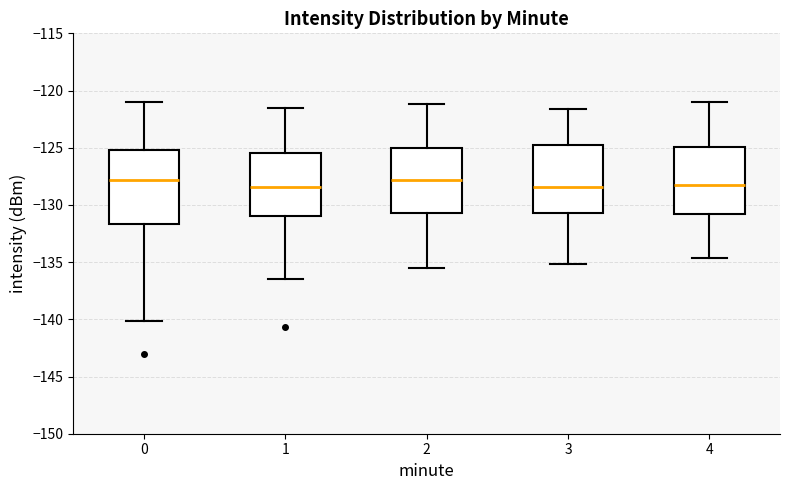

Reading left to right, transcribe this box plot: for each box, give where its median line is, the range the box spans, and where its two whiskers end, as read against the y-axis. The values are not printed on the chart, so give them approximately, as read against the axis.

0: median -128.0, box -131.5 to -125.0, whiskers -140.0 to -121.0
1: median -128.5, box -131.0 to -125.5, whiskers -136.5 to -121.5
2: median -128.0, box -130.5 to -125.0, whiskers -135.5 to -121.0
3: median -128.5, box -130.5 to -125.0, whiskers -135.0 to -121.5
4: median -128.0, box -131.0 to -125.0, whiskers -134.5 to -121.0